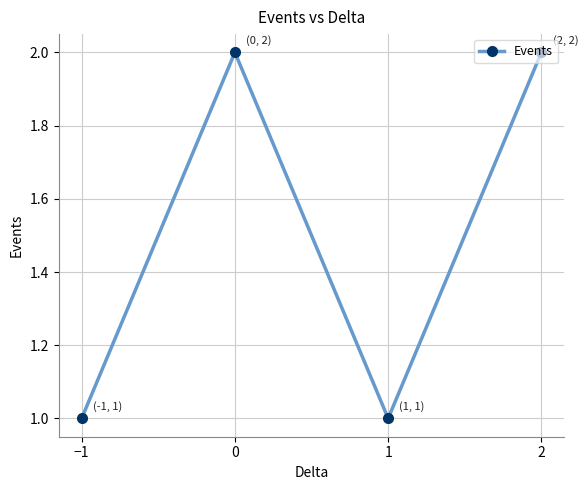

What is the difference between the values at 0 and −1?

1